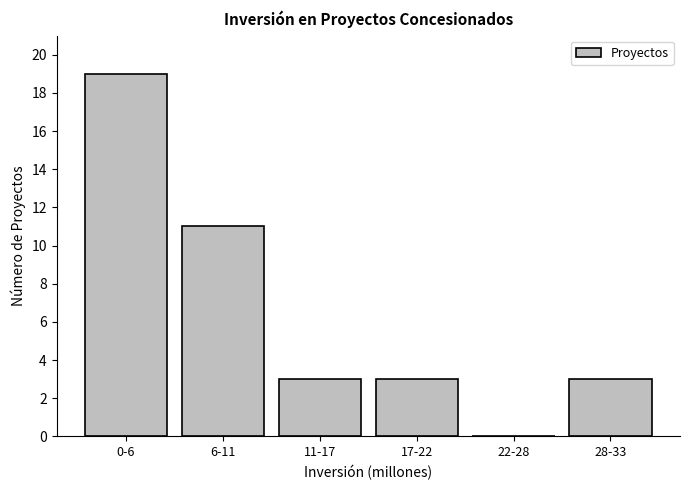

Reading left to right, transcribe all the data shown in this chart.

0-6=19	6-11=11	11-17=3	17-22=3	22-28=0	28-33=3